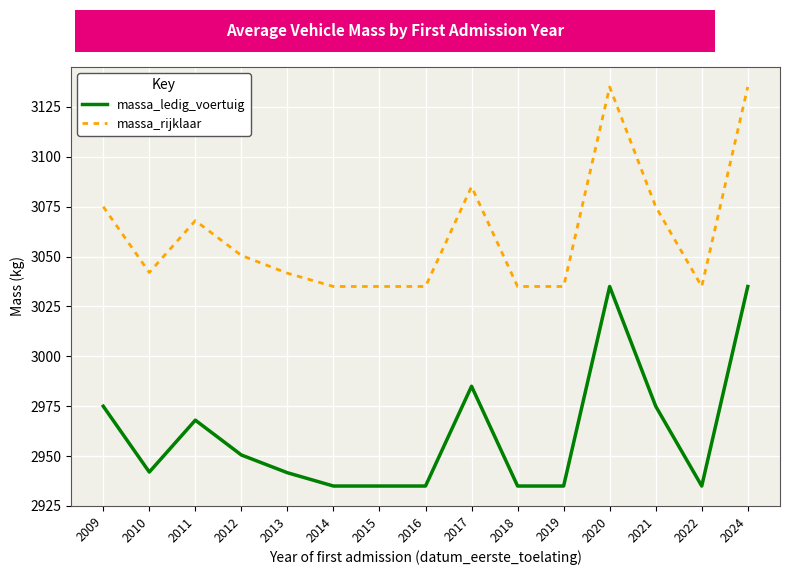

True or false: massa_ledig_voertuig and massa_rijklaar cross at least once.

False